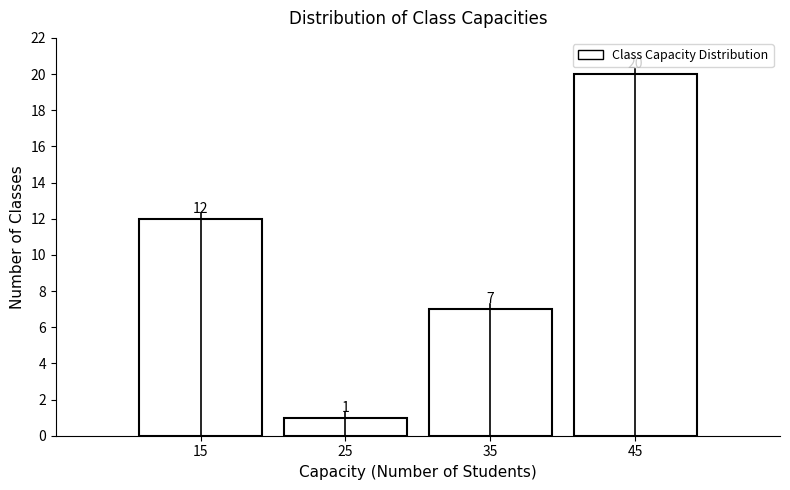

Reading left to right, transcribe this chart: for each bar, give the range it covers on the x-axis and its height.

10 to 20: 12
20 to 30: 1
30 to 40: 7
40 to 50: 20